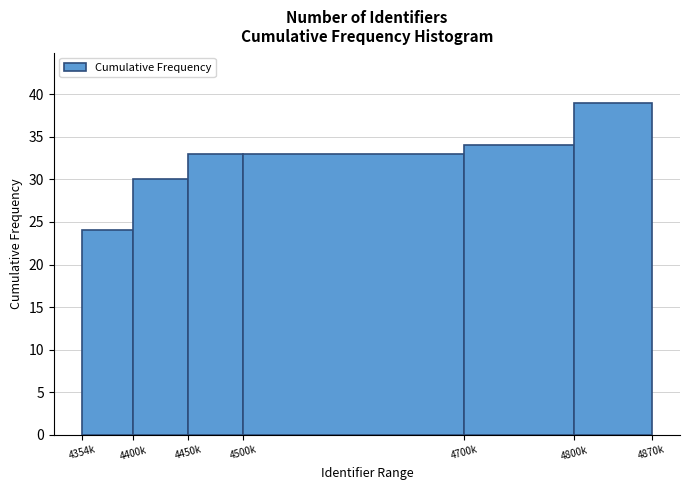

Reading left to right, transcribe all the data shown in this chart.

24	30	33	33	34	39